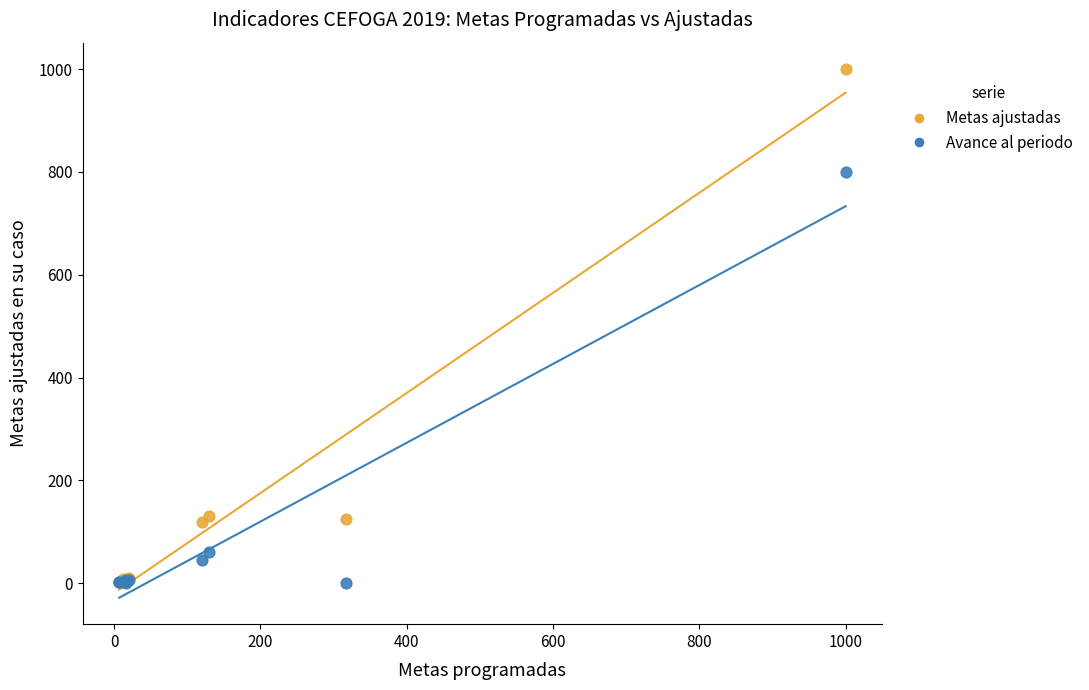

Across all series, what Y value is closest to 500?

800